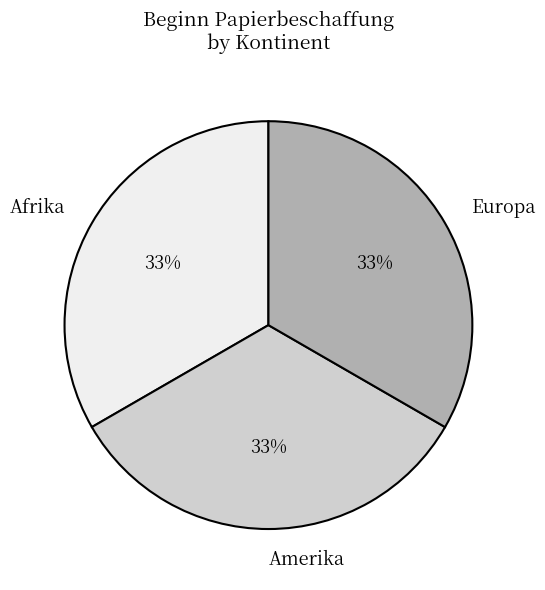

Approximately how many times larger is the value at Afrika compared to Europa?

1.0